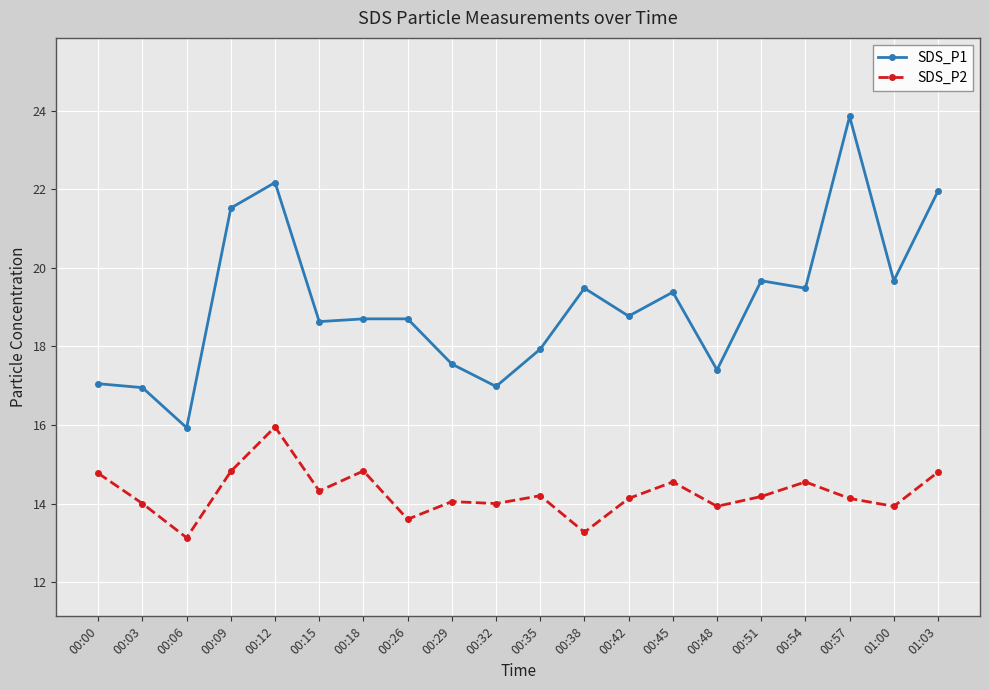

In SDS_P1, how many points are lower than both neighbors (excluding endpoints)?

7